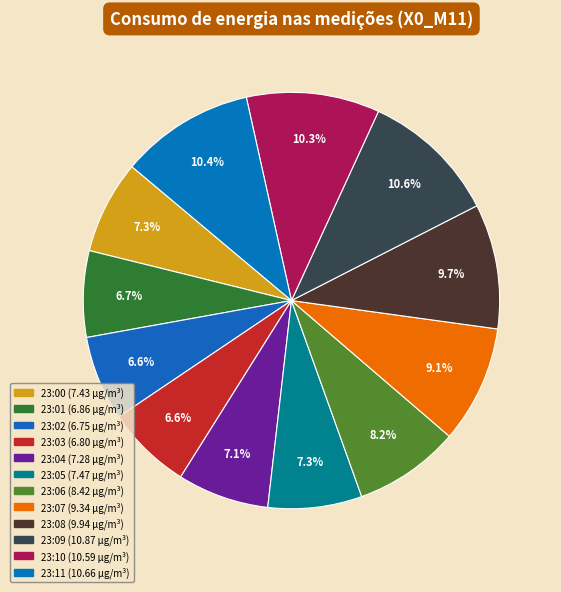

Is 23:02 the majority of the pie?

No